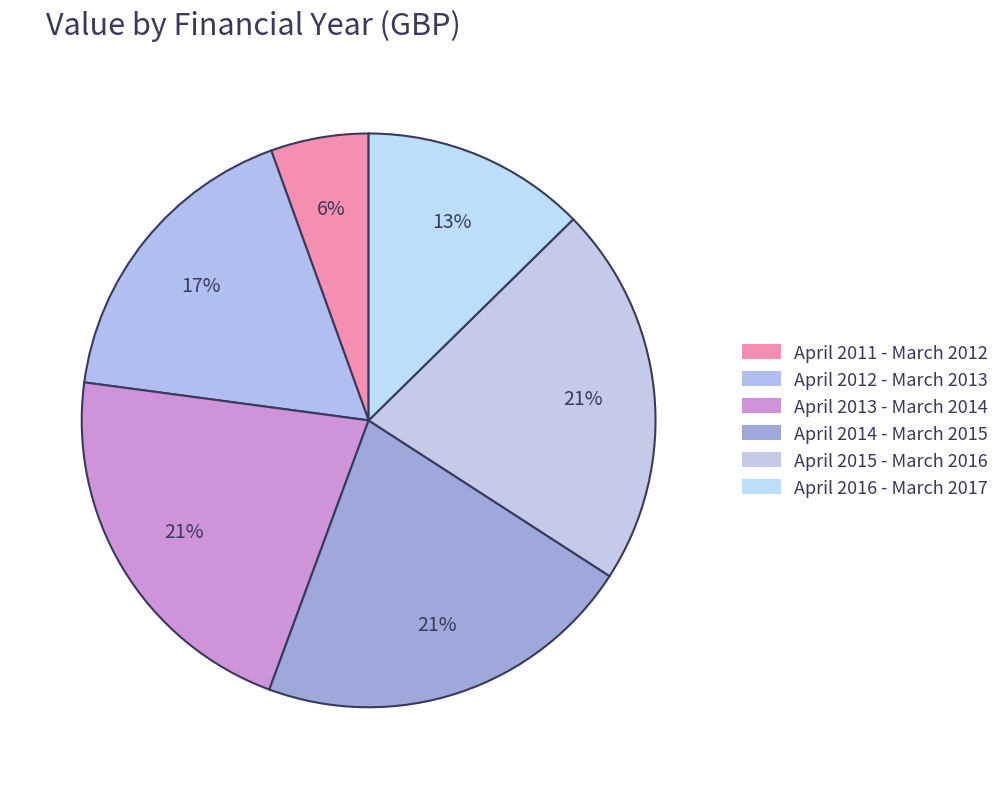

Count the number of slices in the pie.

6